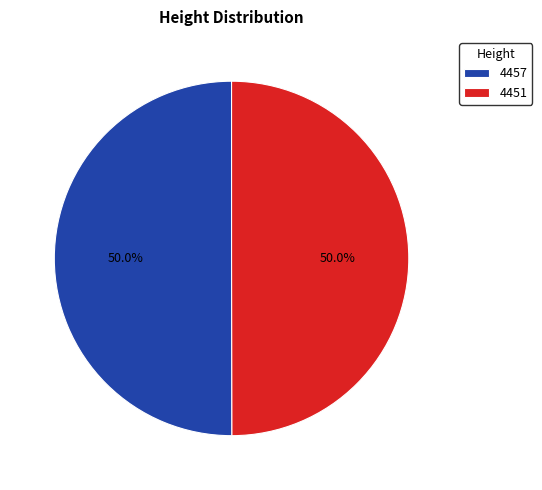

To the nearest percent, what portion does 4451 represent?

50%